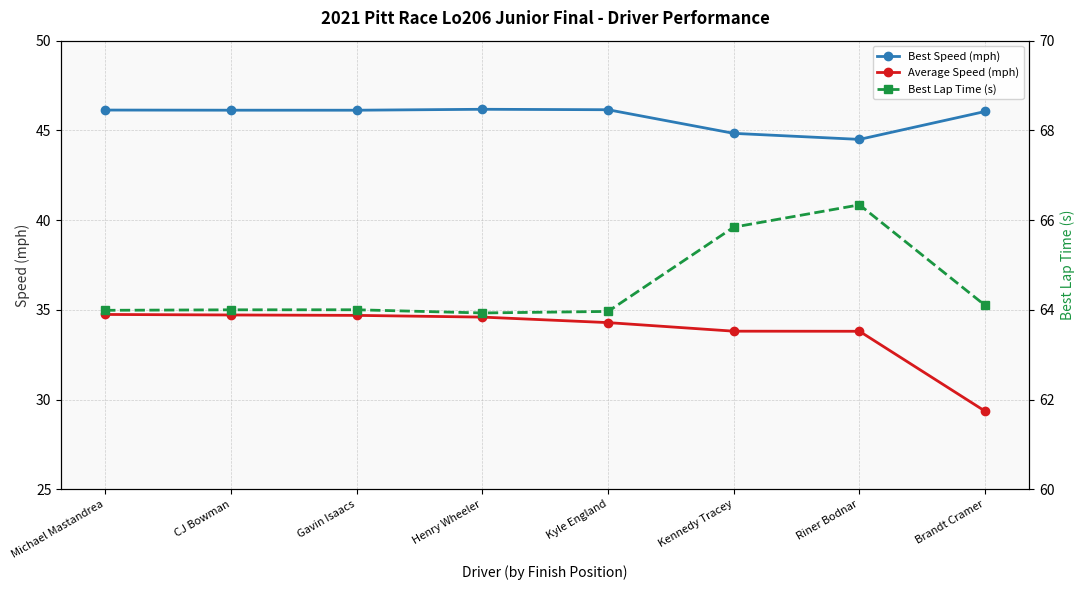

The Average Speed (mph) series shows 58.4 at Kyle England. True or false?

False